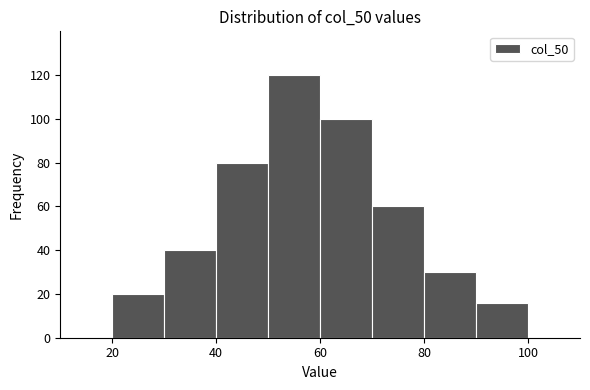

Reading left to right, transcribe this chart: for each bar, give the range it covers on the x-axis and its height. The values are not printed on the chart, so give them approximately, as read against the axis.

20 to 30: 20
30 to 40: 40
40 to 50: 80
50 to 60: 120
60 to 70: 100
70 to 80: 60
80 to 90: 30
90 to 100: 16